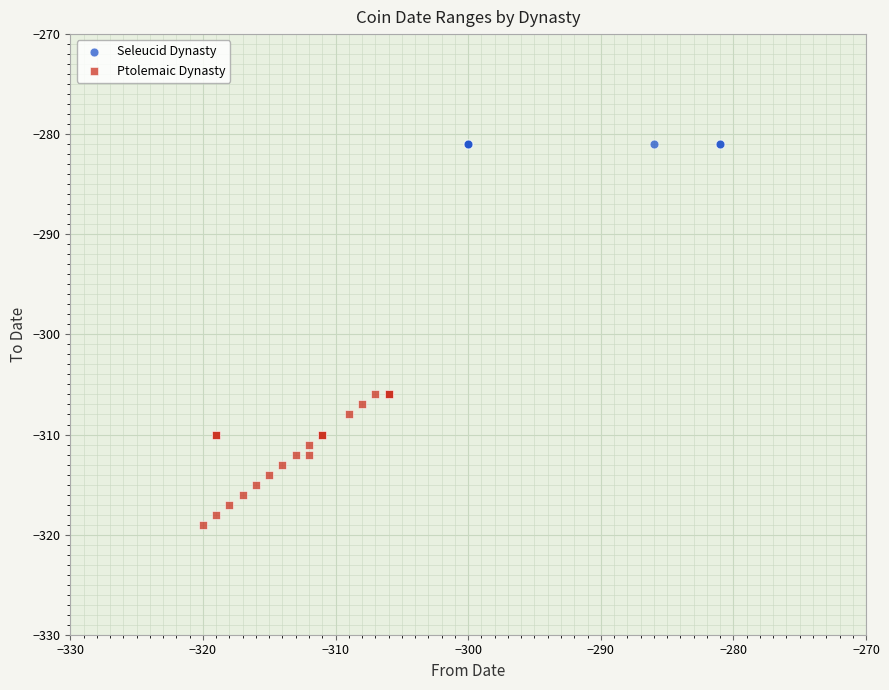

Which series contains the highest Y value?

Seleucid Dynasty